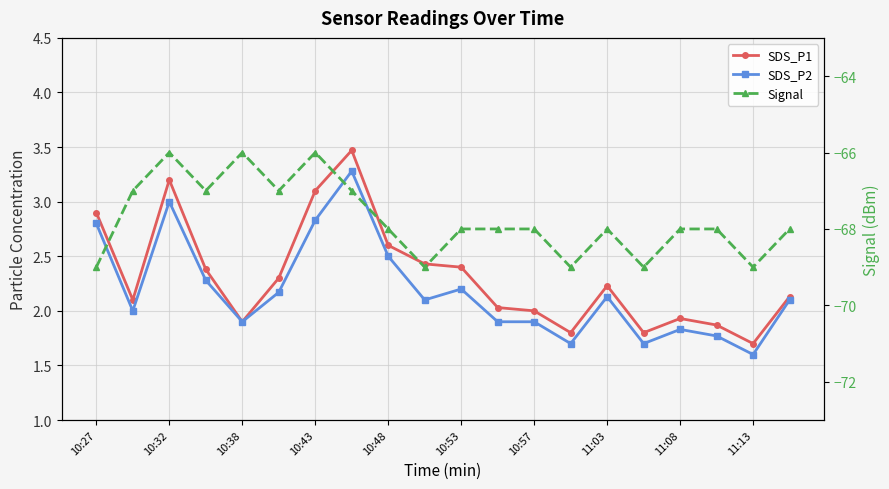

What is the difference between the second highest and minimum values in the Signal series?

3.0